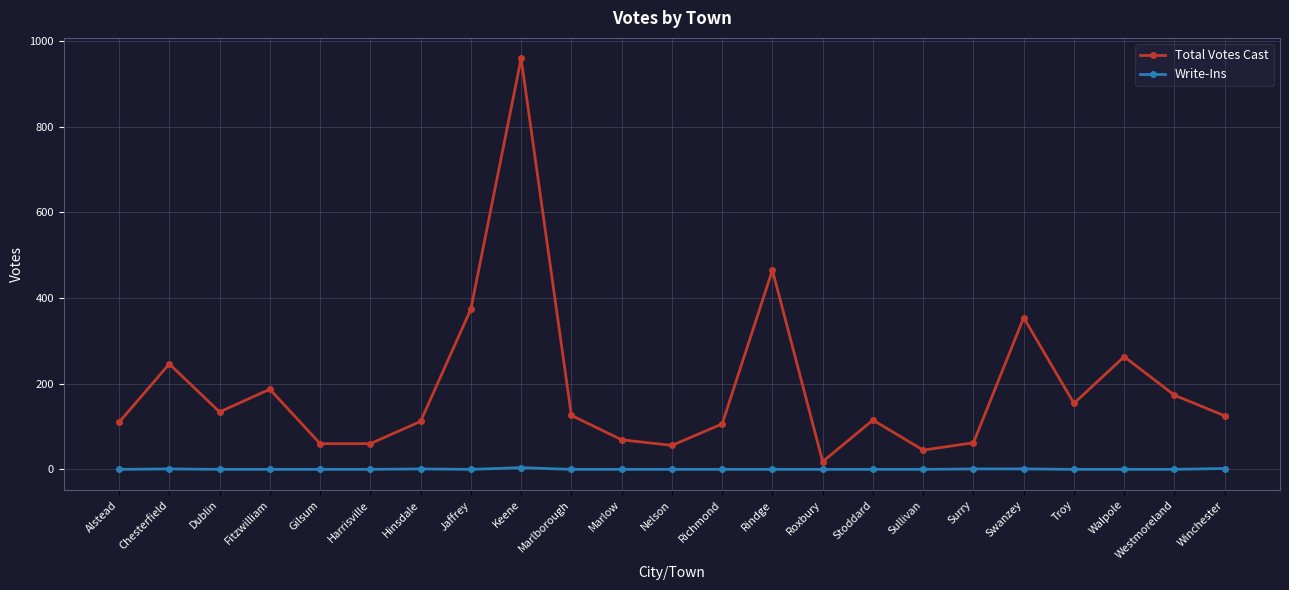

Read the Total Votes Cast value at Keene, to the nearest 50.

950